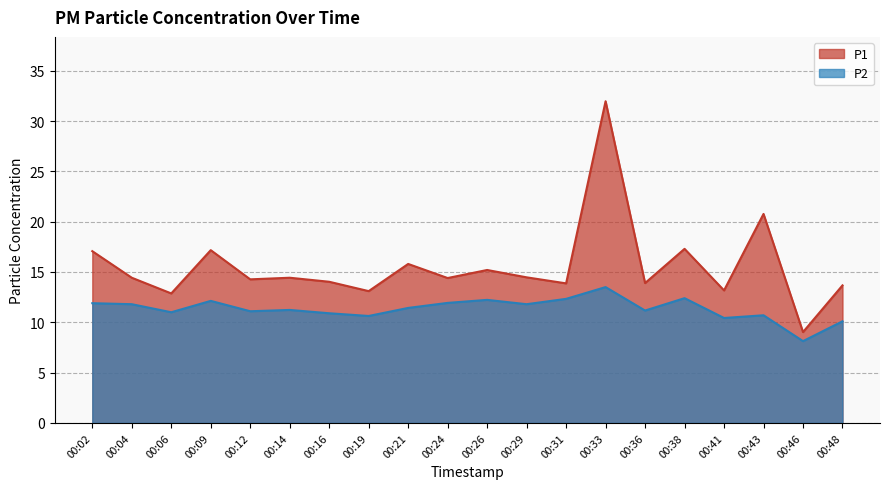

Rank the series by their average value, from lowest to highest.

P2, P1